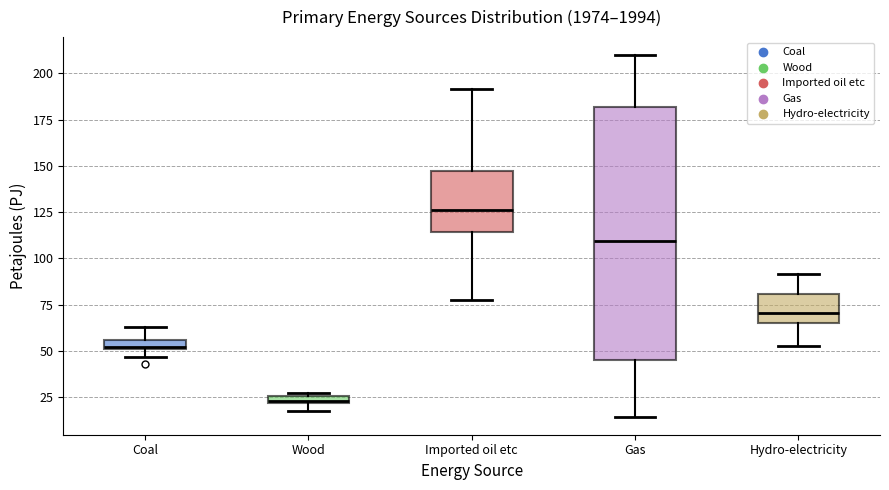

Which box has the lowest median line?

Wood